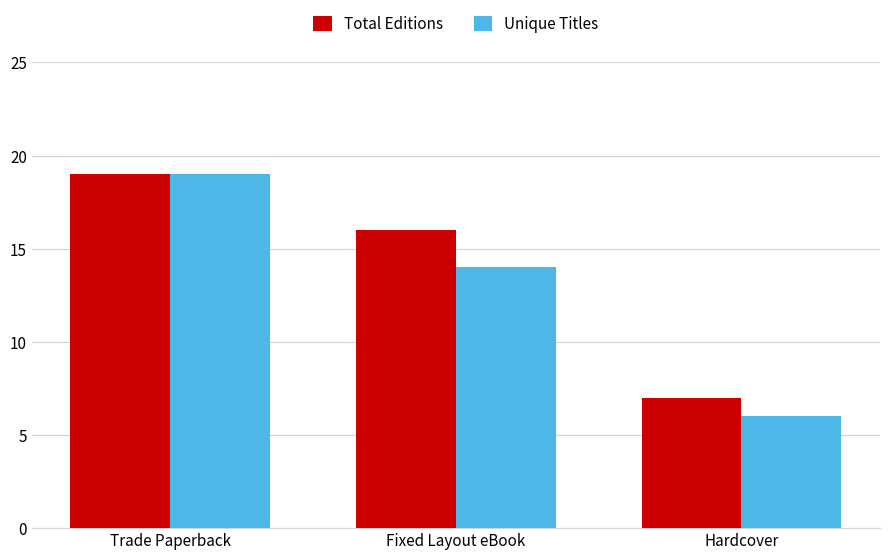

At how many categories does at least one series exceed 14?

2